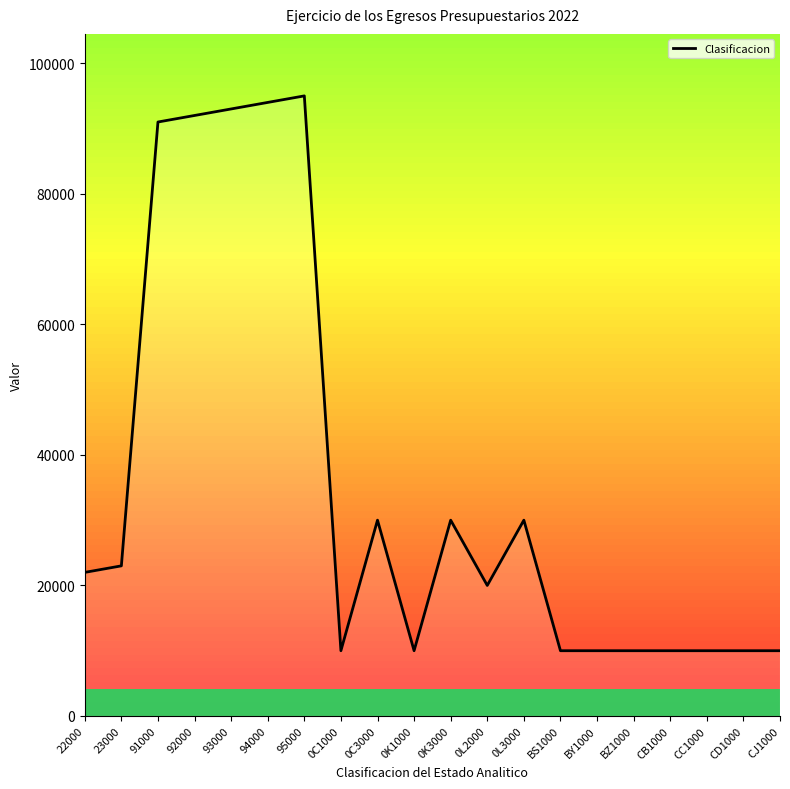

What is the difference between the second highest and second lowest values?

84000